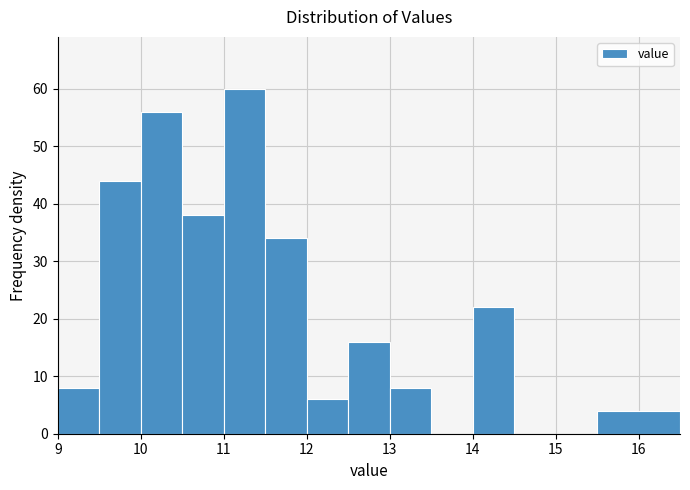

Over which range of the x-axis is the bar tallest?

11.0 to 11.5